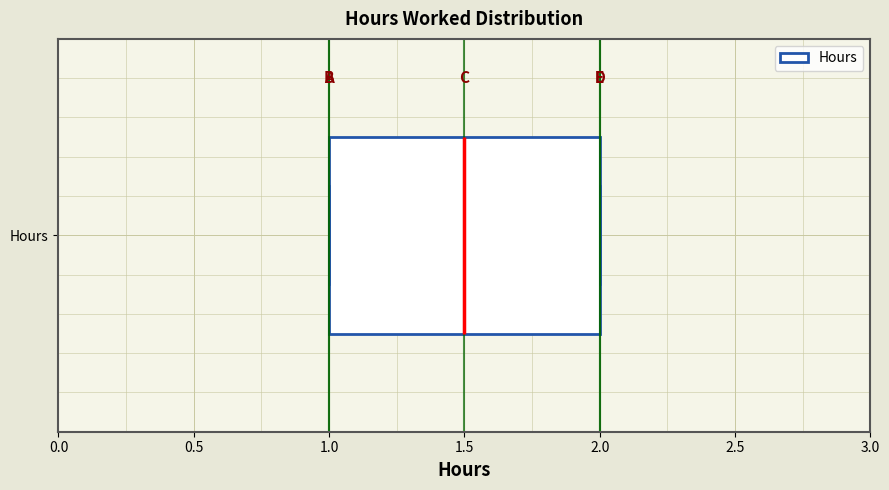

Where is the left edge of the box for Hours on the x-axis? The values are not printed on the chart, so give them approximately, as read against the axis.

1.0